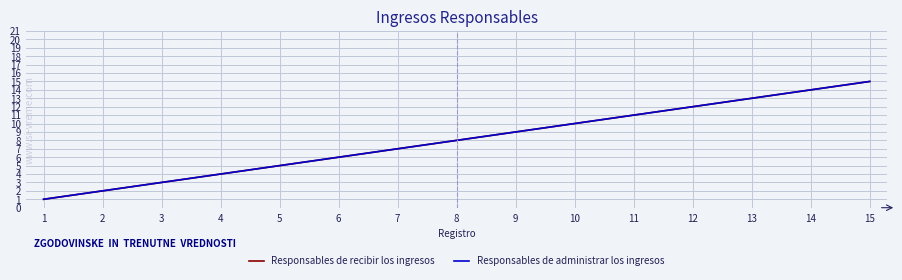

Reading left to right, list all the values displayed in this chart.

Responsables de recibir los ingresos: 1=1	2=2	3=3	4=4	5=5	6=6	7=7	8=8	9=9	10=10	11=11	12=12	13=13	14=14	15=15
Responsables de administrar los ingresos: 1=1	2=2	3=3	4=4	5=5	6=6	7=7	8=8	9=9	10=10	11=11	12=12	13=13	14=14	15=15